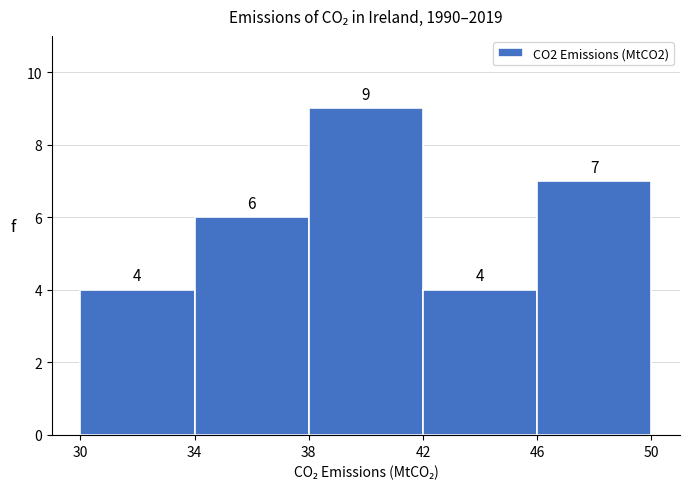

Reading left to right, transcribe this chart: for each bar, give the range it covers on the x-axis and its height.

30 to 34: 4
34 to 38: 6
38 to 42: 9
42 to 46: 4
46 to 50: 7